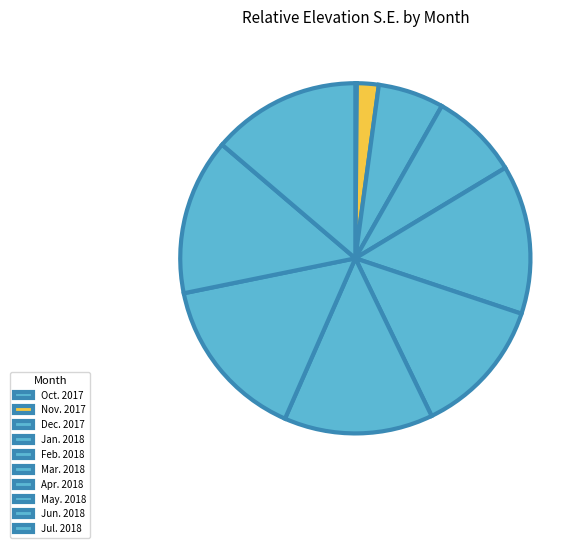

Approximately how many times larger is the value at Nov. 2017 compared to Jun. 2018?

0.1